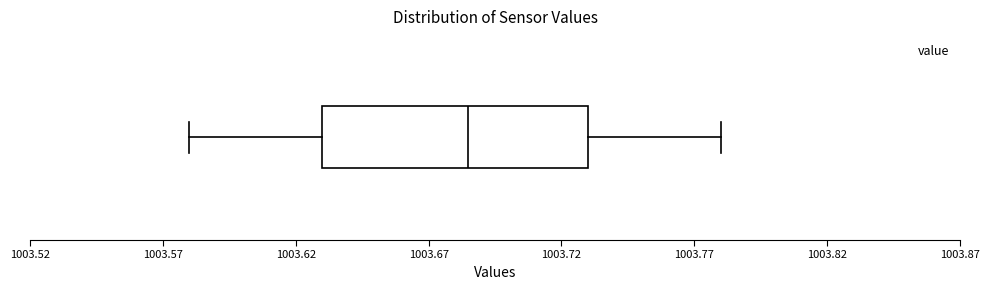

Read this box plot against the x-axis: the position of the median line, the range covered by the box, and the ends of both whiskers. The values are not printed on the chart, so give them approximately, as read against the axis.

median 1003.685, box 1003.630 to 1003.730, whiskers 1003.580 to 1003.780